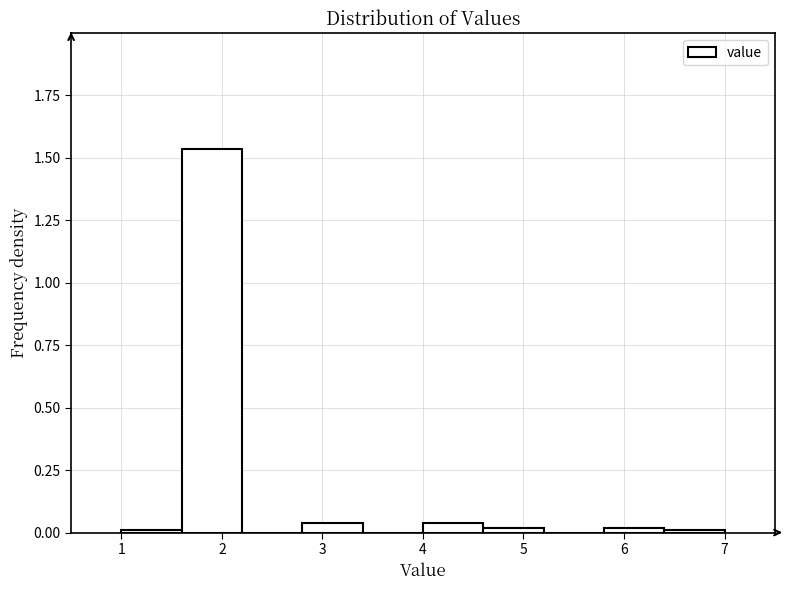

Reading left to right, transcribe this chart: for each bar, give the range it covers on the x-axis and its height. The values are not printed on the chart, so give them approximately, as read against the axis.

1.0 to 1.6: under 0.05
1.6 to 2.2: 1.55
2.2 to 2.8: 0
2.8 to 3.4: under 0.05
3.4 to 4.0: 0
4.0 to 4.6: under 0.05
4.6 to 5.2: under 0.05
5.2 to 5.8: 0
5.8 to 6.4: under 0.05
6.4 to 7.0: under 0.05